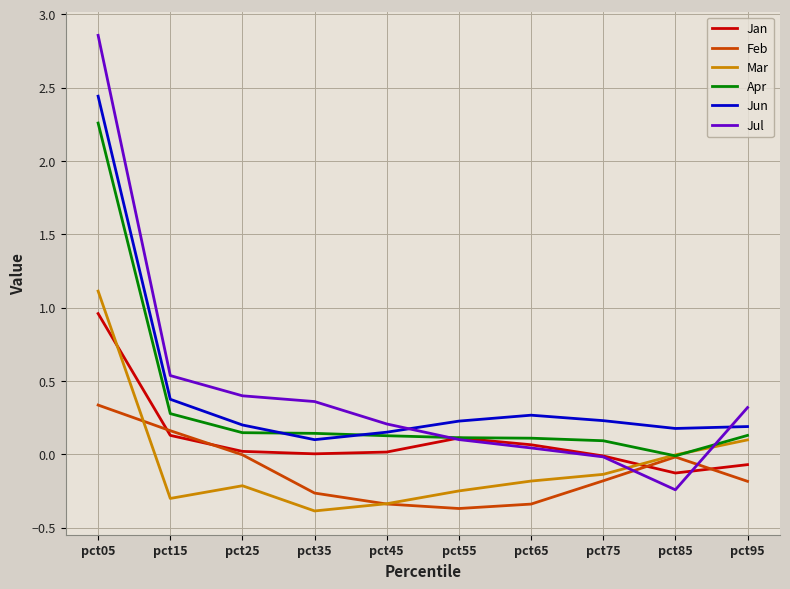

Which series changed the most between pct05 and pct65?

Jul